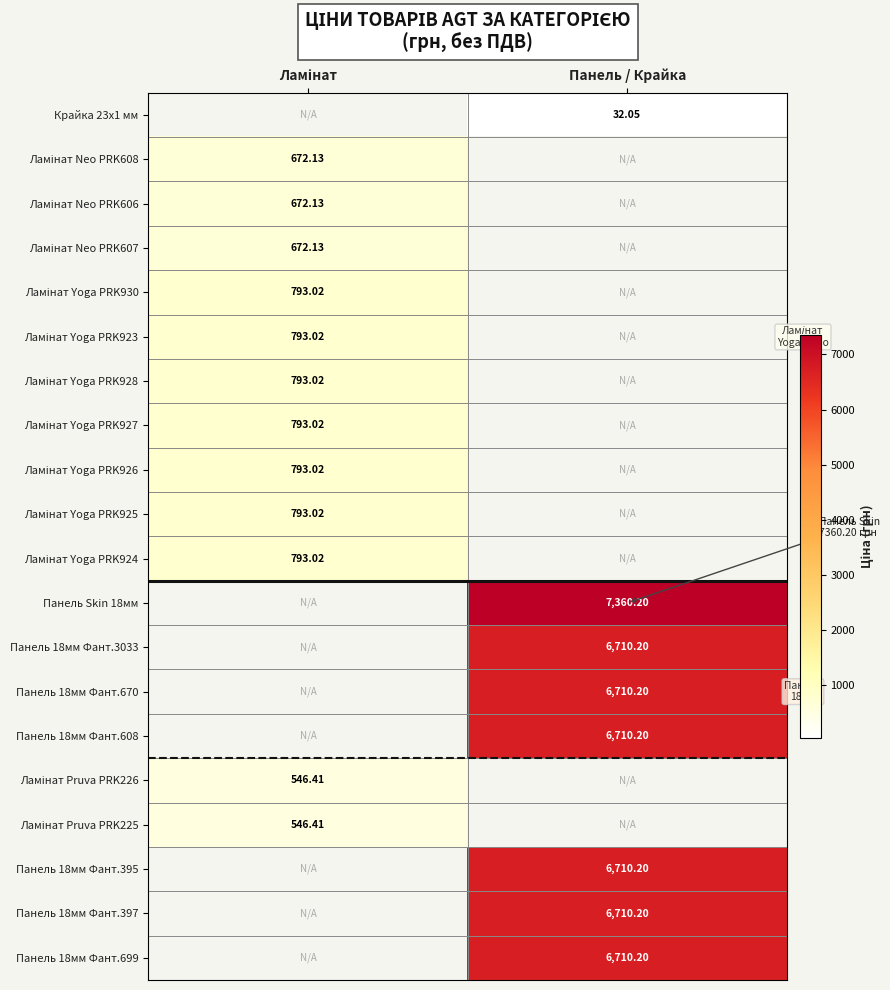

Is the value of Панель 18мм Фант.699 at Панель / Крайка greater than the value of Ламінат Yoga PRK923 at Ламінат?

Yes